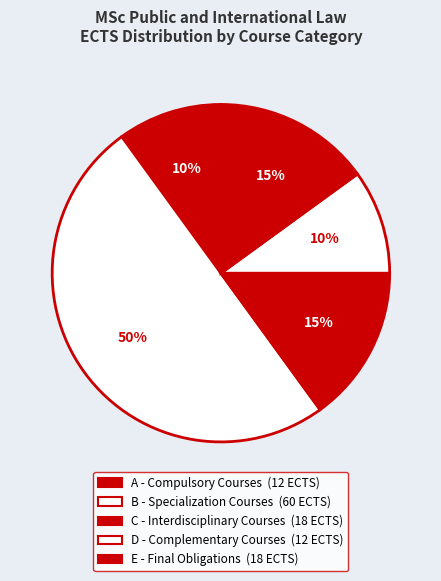

Which category has the smallest portion of the pie?

A - Compulsory Courses